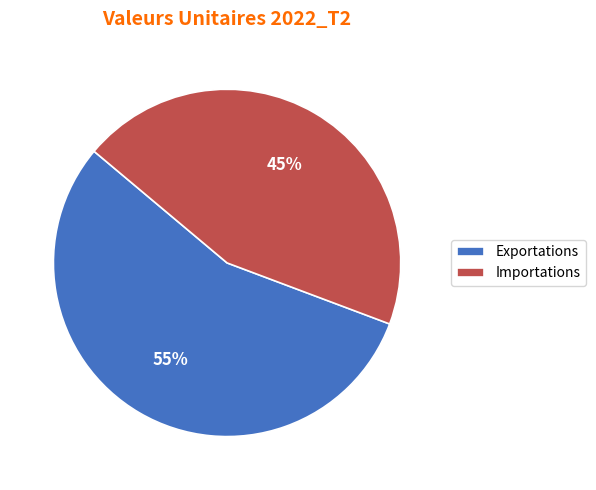

Rank the categories by value from lowest to highest.

Importations, Exportations